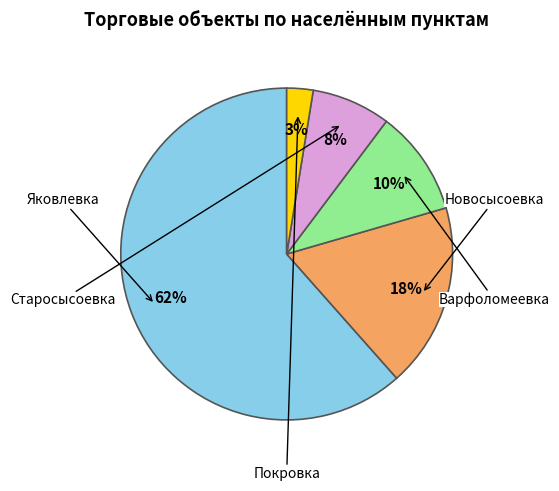

To the nearest percent, what is the average slice percentage?

20%